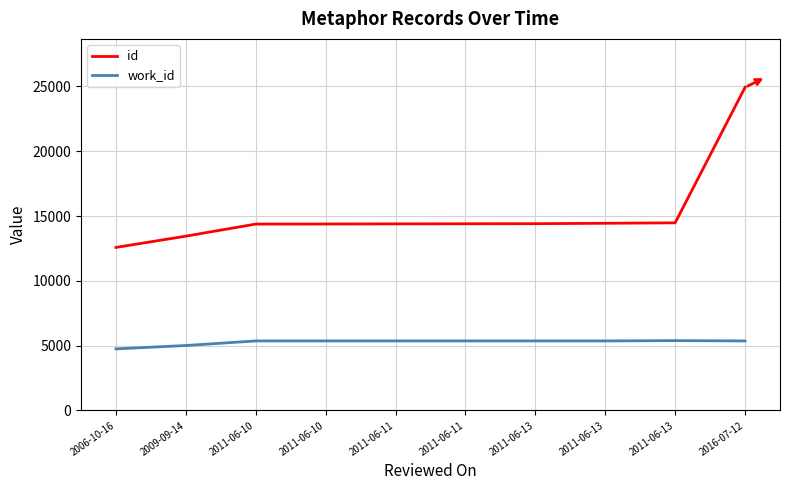

At which category does the chart reach its minimum across all series?

2006-10-16